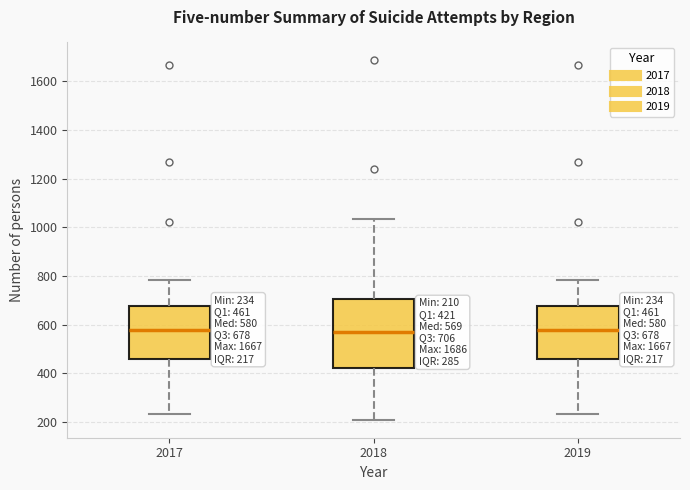

Which box is the tallest, from its lower edge to its upper edge?

2018